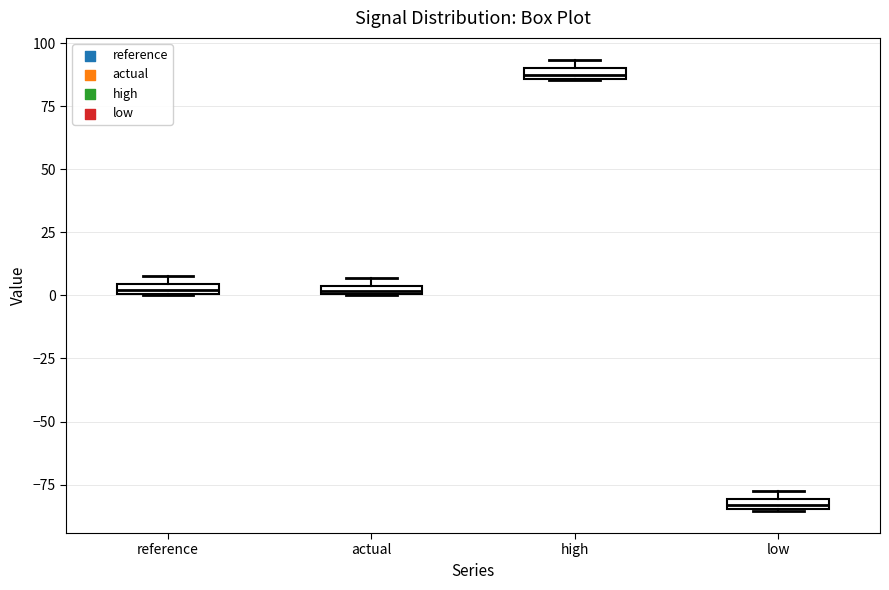

Which box's median line is the lowest?

low